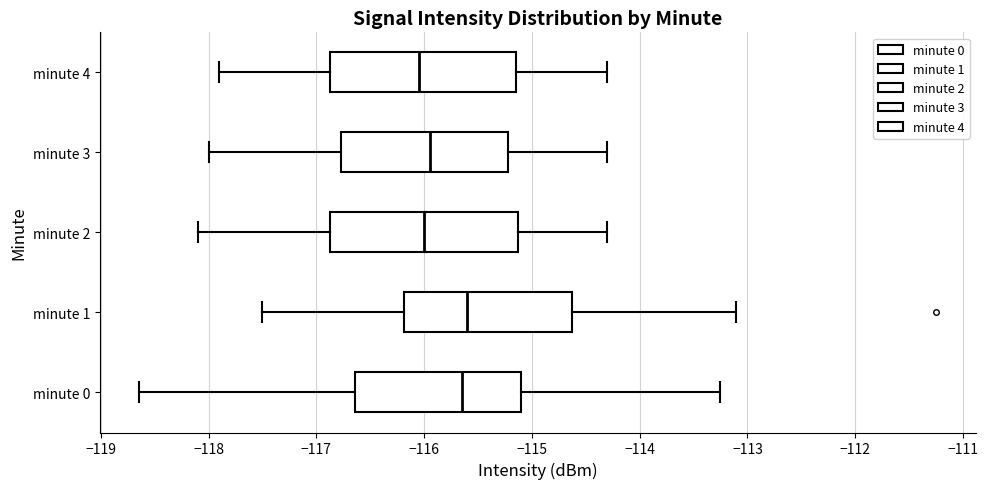

Reading bottom to top, transcribe this box plot: for each box, give where its median line is, the range the box spans, and where its two whiskers end, as read against the x-axis. The values are not printed on the chart, so give them approximately, as read against the axis.

minute 0: median -115.6, box -116.6 to -115.1, whiskers -118.6 to -113.3
minute 1: median -115.6, box -116.2 to -114.6, whiskers -117.5 to -113.1
minute 2: median -116.0, box -116.9 to -115.1, whiskers -118.1 to -114.3
minute 3: median -115.9, box -116.8 to -115.2, whiskers -118.0 to -114.3
minute 4: median -116.0, box -116.9 to -115.1, whiskers -117.9 to -114.3